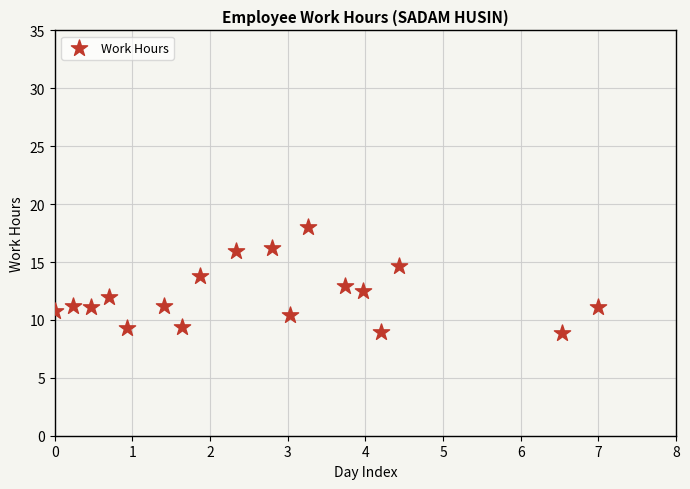

What is the range of X values (max minus min)?

7.0